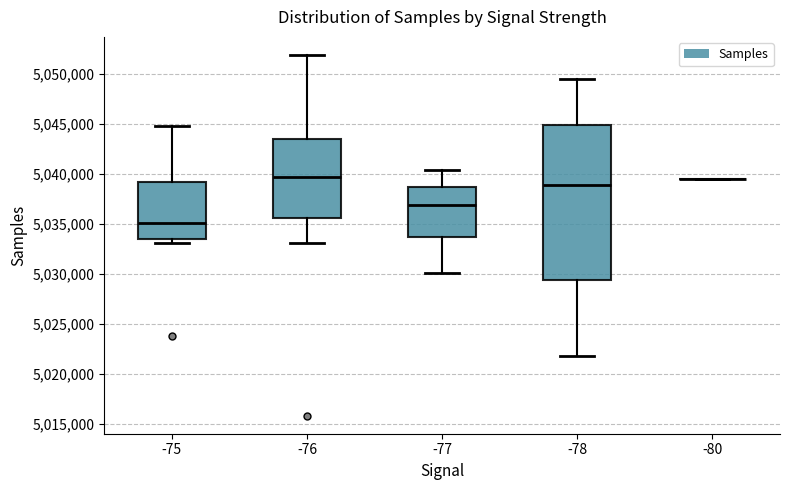

Where does the upper whisker of the box at x = -75 end on the y-axis? The values are not printed on the chart, so give them approximately, as read against the axis.

5044500